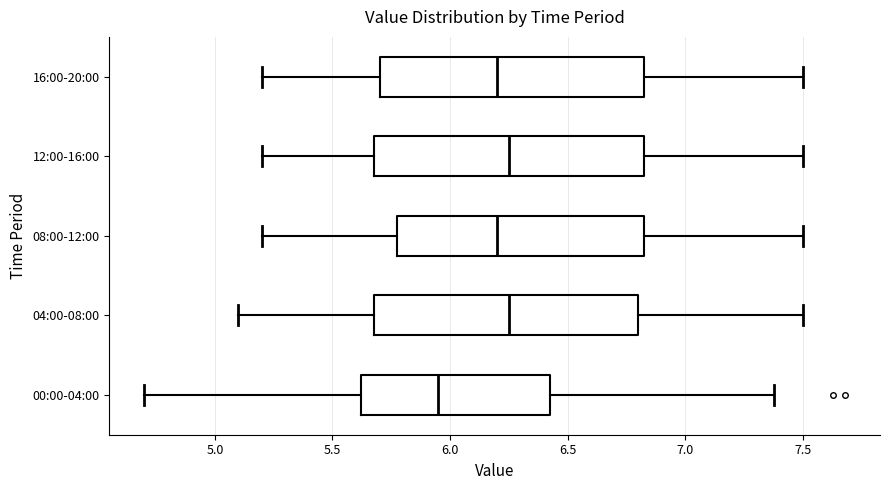

Reading bottom to top, transcribe this box plot: for each box, give where its median line is, the range the box spans, and where its two whiskers end, as read against the x-axis. The values are not printed on the chart, so give them approximately, as read against the axis.

00:00-04:00: median 5.95, box 5.60 to 6.45, whiskers 4.70 to 7.40
04:00-08:00: median 6.25, box 5.70 to 6.80, whiskers 5.10 to 7.50
08:00-12:00: median 6.20, box 5.80 to 6.85, whiskers 5.20 to 7.50
12:00-16:00: median 6.25, box 5.70 to 6.85, whiskers 5.20 to 7.50
16:00-20:00: median 6.20, box 5.70 to 6.85, whiskers 5.20 to 7.50